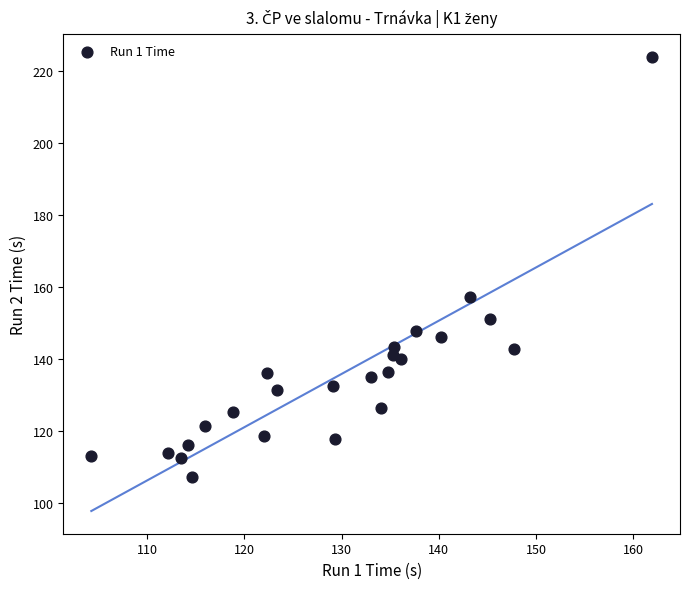

What is the range of X values (max minus min)?

57.7